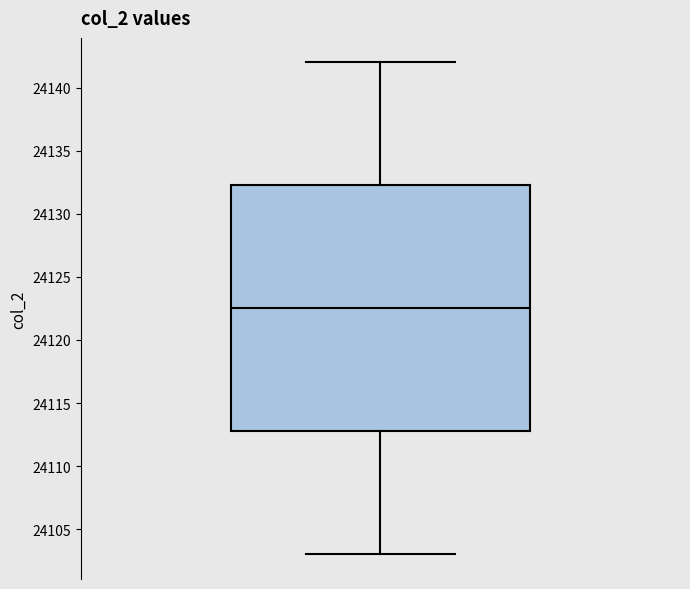

Where does the median line of the box sit on the y-axis? The values are not printed on the chart, so give them approximately, as read against the axis.

24122.5